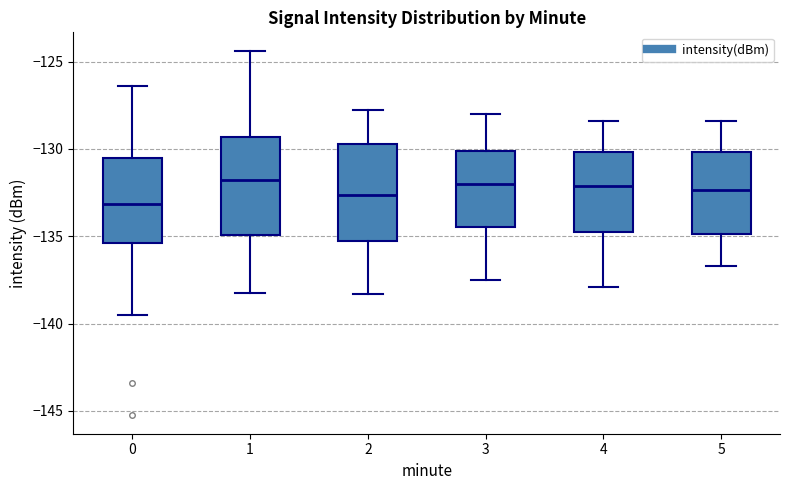

Reading left to right, read every box against the y-axis: the position of its median line, the range the box covers, and the ends of its whiskers. The values are not printed on the chart, so give them approximately, as read against the axis.

0: median -133.0, box -135.5 to -130.5, whiskers -139.5 to -126.5
1: median -132.0, box -135.0 to -129.5, whiskers -138.0 to -124.5
2: median -132.5, box -135.5 to -129.5, whiskers -138.5 to -128.0
3: median -132.0, box -134.5 to -130.0, whiskers -137.5 to -128.0
4: median -132.0, box -134.5 to -130.0, whiskers -138.0 to -128.5
5: median -132.5, box -135.0 to -130.0, whiskers -136.5 to -128.5